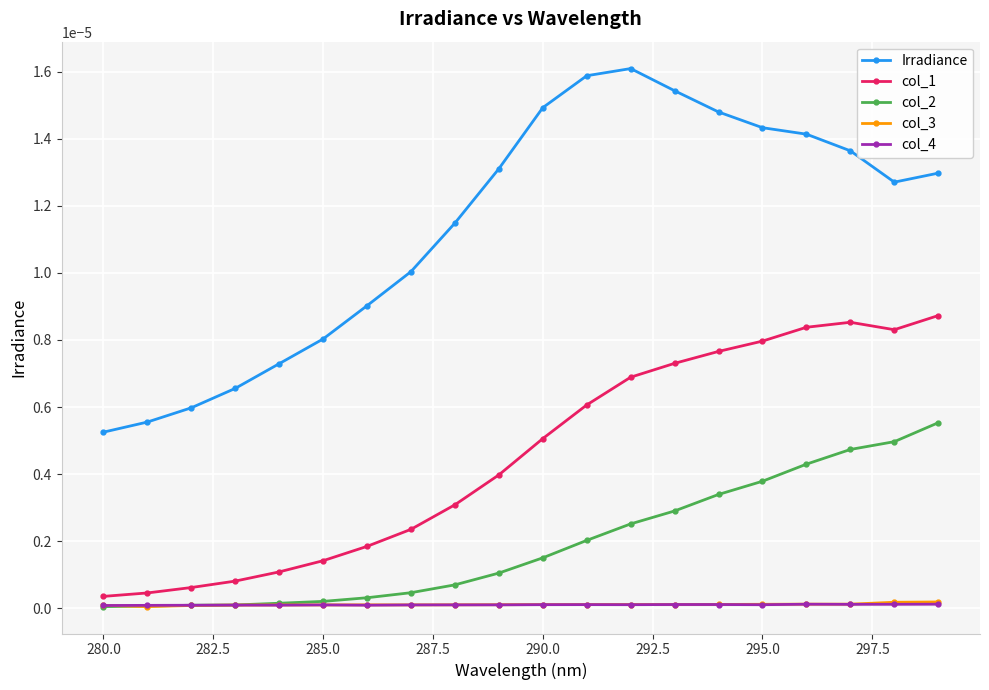

What are all the series names shown in the legend?

Irradiance, col_1, col_2, col_3, col_4